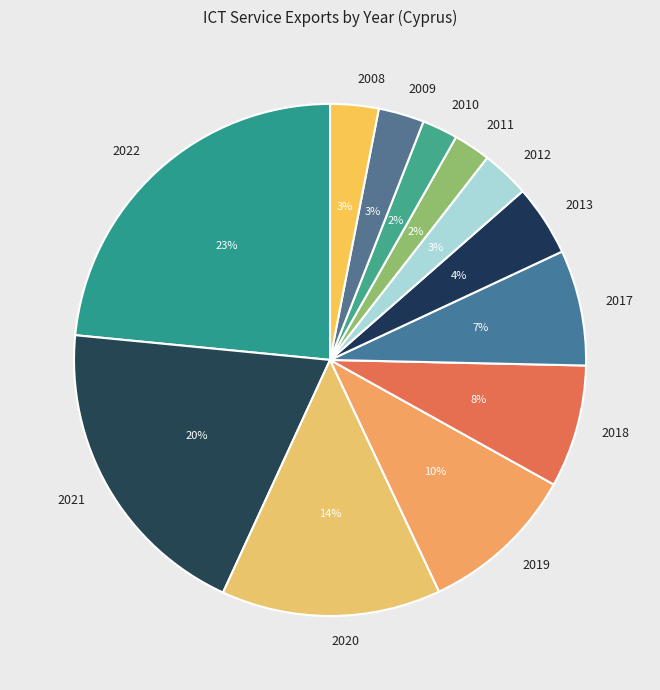

How many segments does this pie chart have?

12